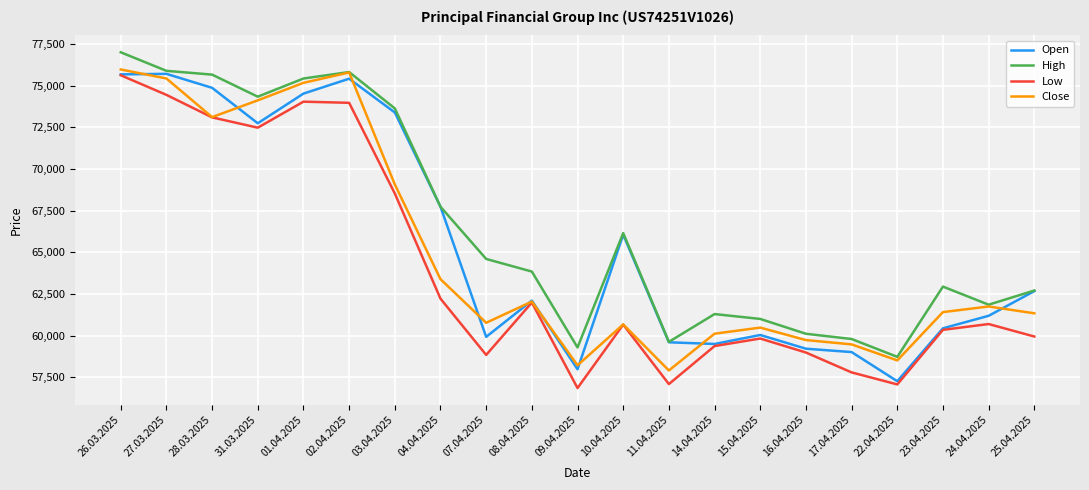

At which category is the sum across all series the highest?

26.03.2025